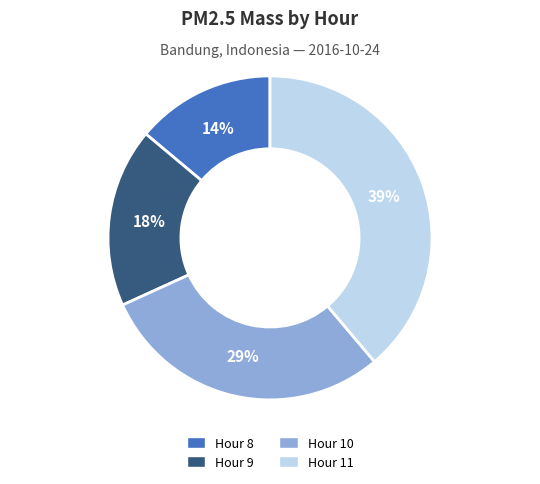

Is it true that Hour 10 is 29% of the pie?

True